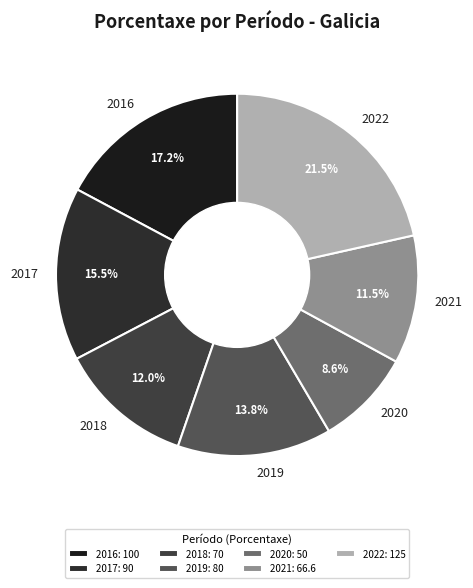

To the nearest percent, what portion does 2020 represent?

9%